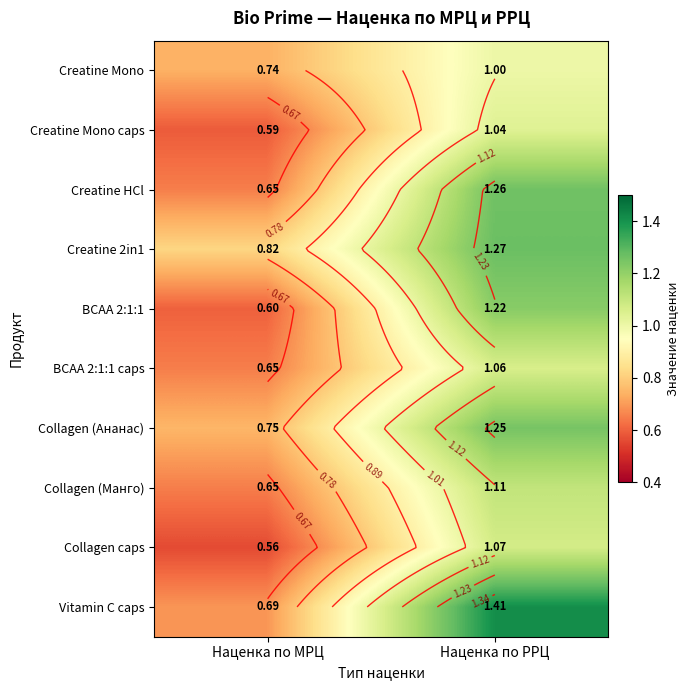

At which label does Creatine Mono reach its peak?

Наценка по РРЦ